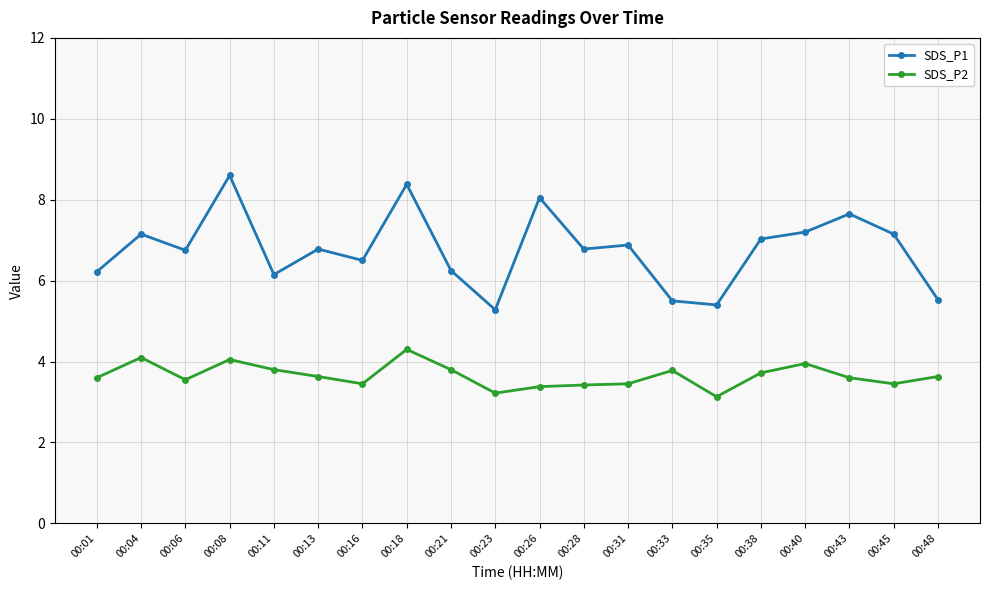

Which series has the largest total across all categories?

SDS_P1